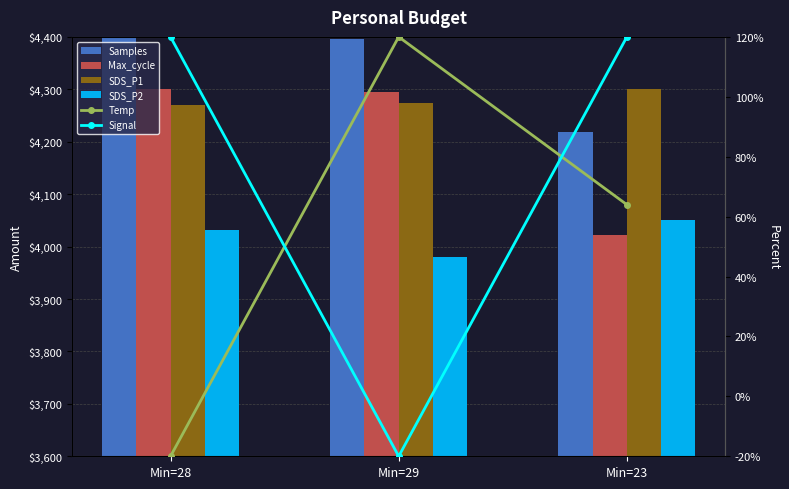

At which category does the chart reach its minimum across all series?

Min=28